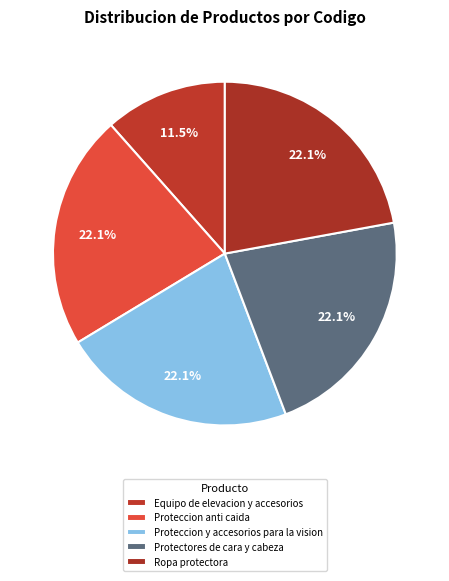

How many slices are in this pie chart?

5